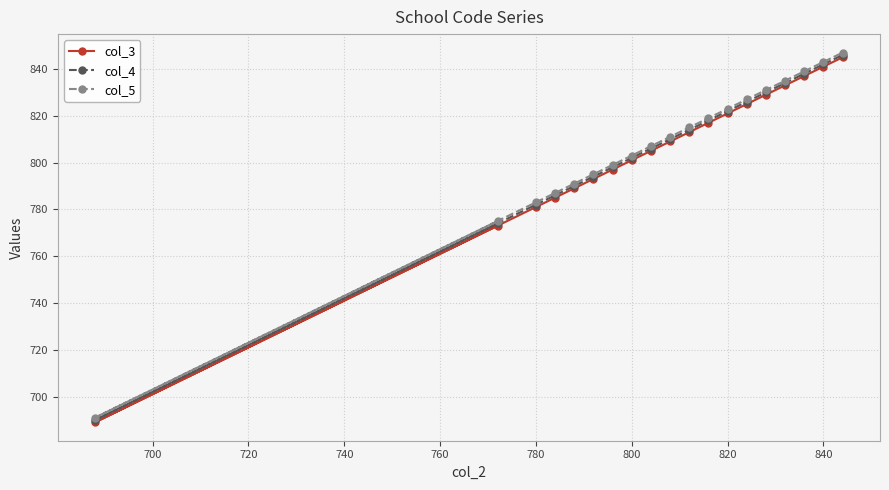

What is the lowest value of the col_3 series?

689